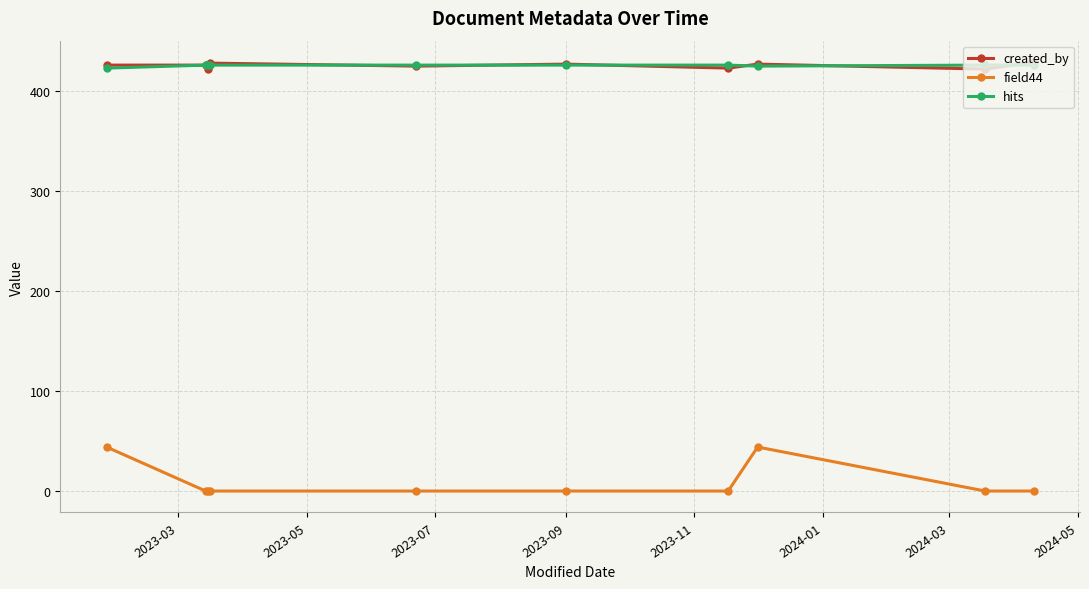

What is the highest value of the hits series?

426